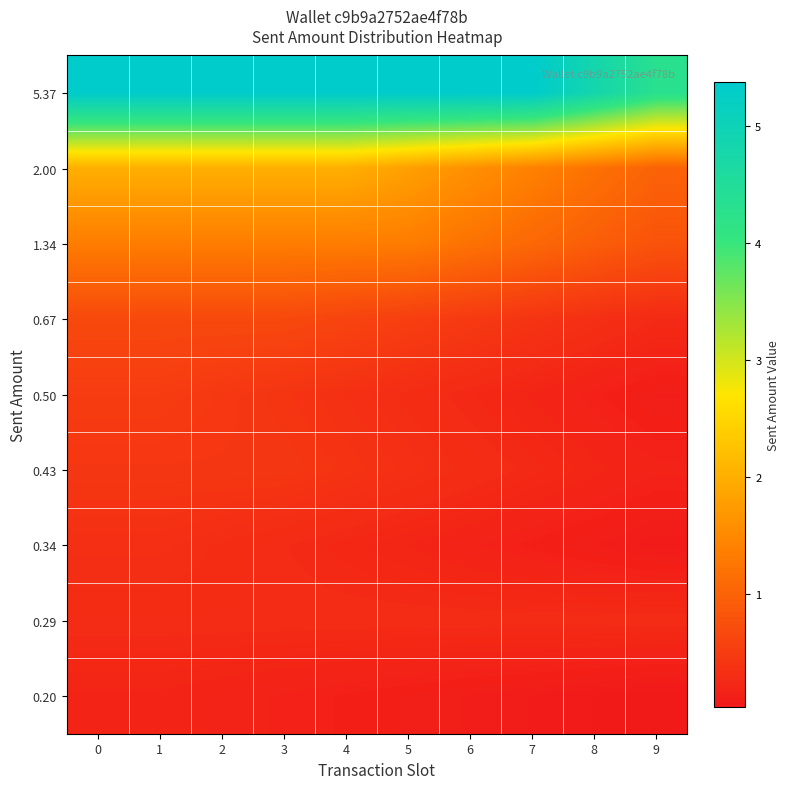

Reading left to right, what are all the values shown in this chart?

5.37: 0=5.4	1=5.4	2=5.4	3=5.4	4=5.4	5=5.4	6=5.4	7=5.4	8=4.8	9=4.3
2.00: 0=2.0	1=2.0	2=2.0	3=2.0	4=2.0	5=1.8	6=1.6	7=1.4	8=1.2	9=1.0
1.34: 0=1.3	1=1.3	2=1.3	3=1.3	4=1.3	5=1.3	6=1.2	7=1.1	8=0.9	9=0.8
0.67: 0=0.7	1=0.7	2=0.7	3=0.7	4=0.6	5=0.5	6=0.5	7=0.4	8=0.3	9=0.3
0.50: 0=0.5	1=0.5	2=0.5	3=0.4	4=0.3	5=0.3	6=0.2	7=0.2	8=0.2	9=0.1
0.43: 0=0.4	1=0.4	2=0.4	3=0.4	4=0.4	5=0.3	6=0.3	7=0.3	8=0.2	9=0.2
0.34: 0=0.3	1=0.3	2=0.3	3=0.3	4=0.2	5=0.2	6=0.2	7=0.1	8=0.1	9=0.1
0.29: 0=0.3	1=0.3	2=0.3	3=0.3	4=0.3	5=0.3	6=0.3	7=0.3	8=0.3	9=0.3
0.20: 0=0.2	1=0.2	2=0.2	3=0.2	4=0.1	5=0.1	6=0.1	7=0.1	8=0.1	9=0.0